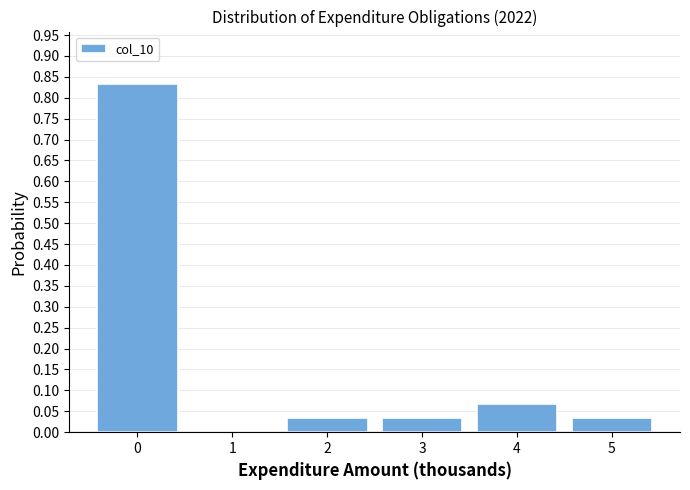

True or false: the data shows 0.0 at 4.

False